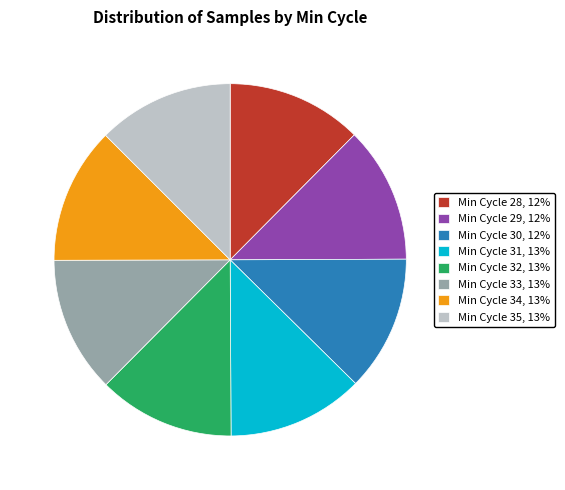

The Min Cycle 35, 13% slice represents 13% of the pie. True or false?

True